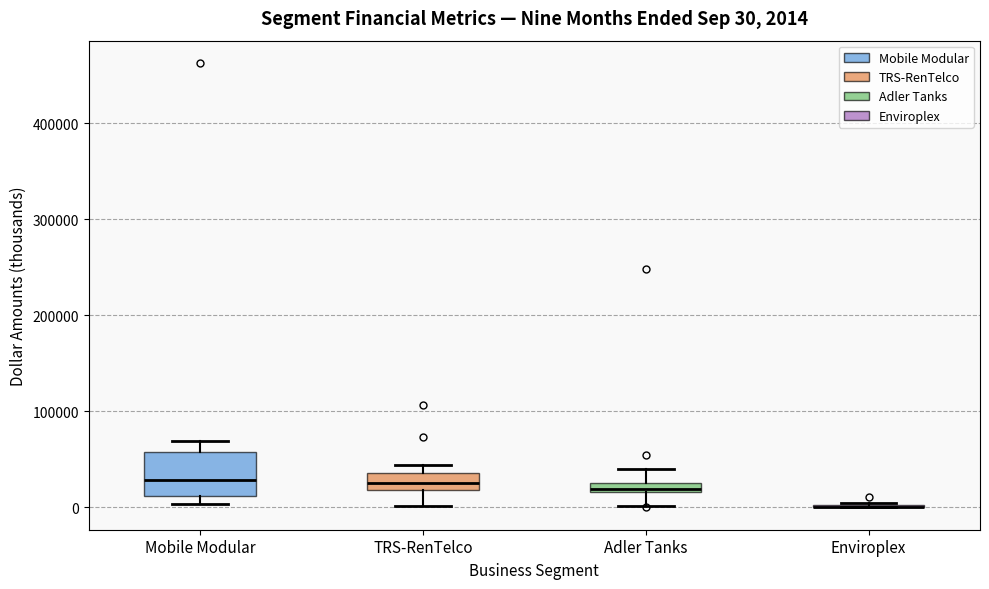

Which box is the tallest, from its lower edge to its upper edge?

Mobile Modular